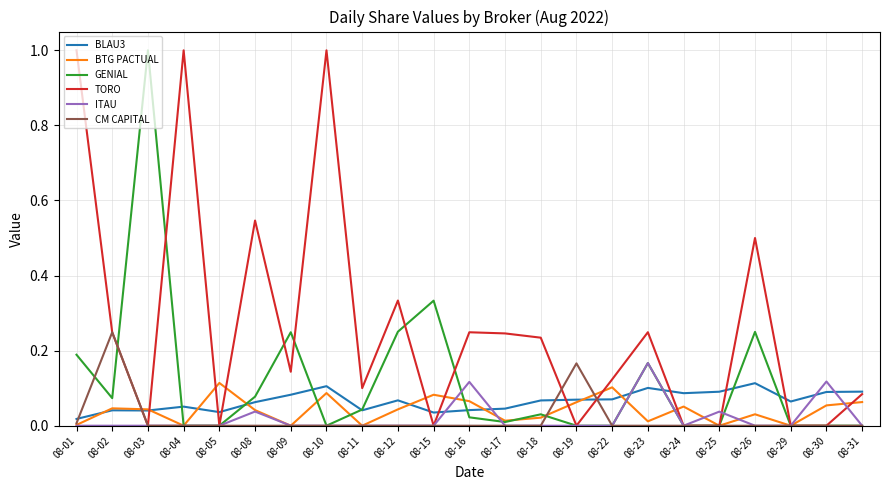

What is the difference between the highest and lowest values at 08-10?

1.0